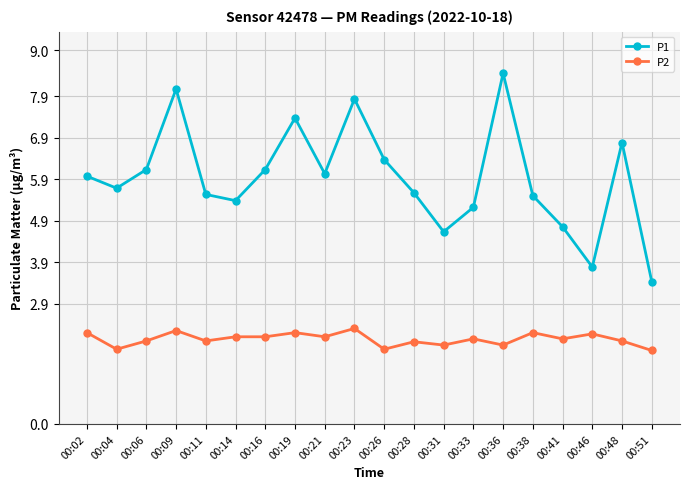

Where is the first local maximum for P1?

00:09